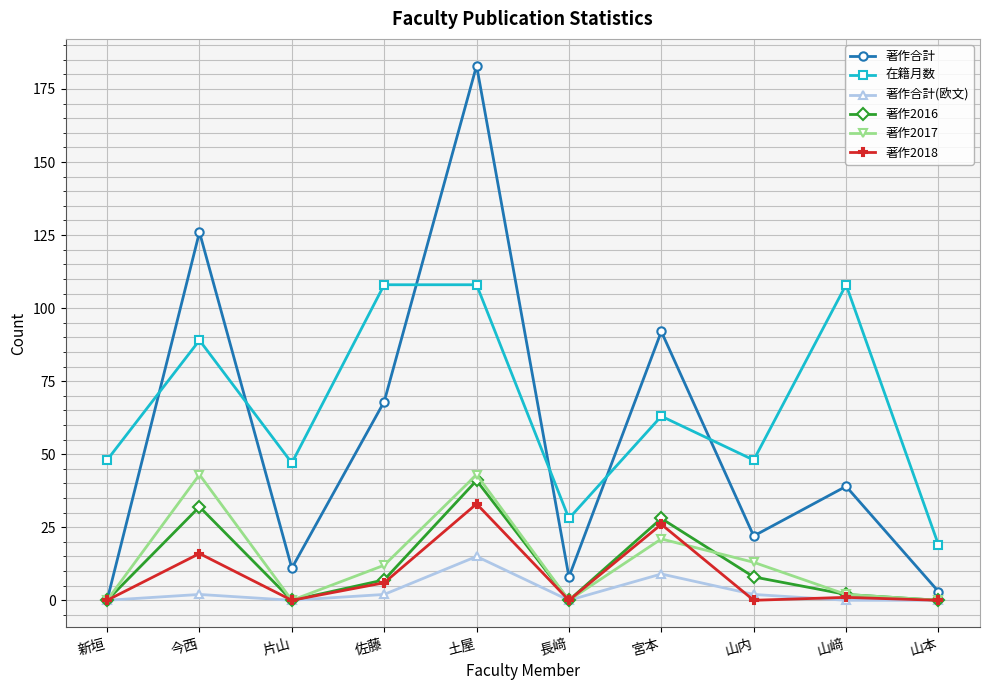

At which category is the sum across all series the highest?

土屋